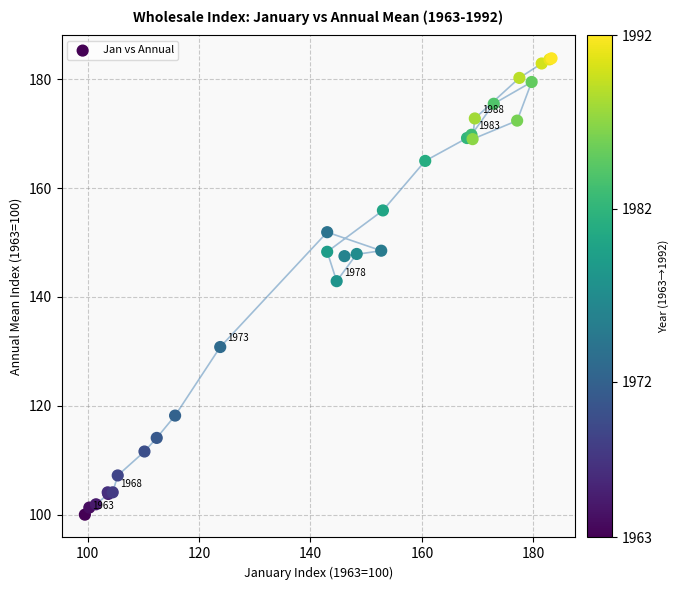

What Y value in the scatter plot is closest to 141?

142.9